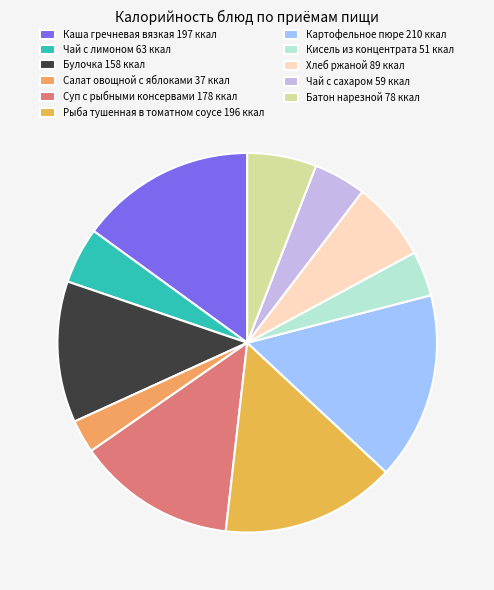

What percentage is NOT represented by Картофельное пюре?

84.0%